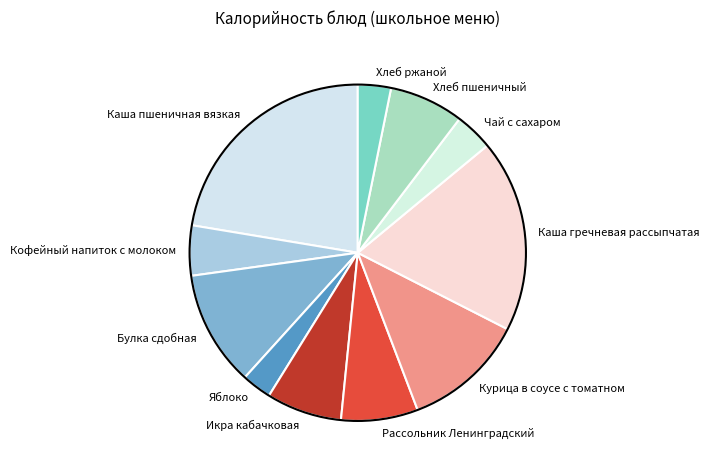

Count the number of slices in the pie.

11